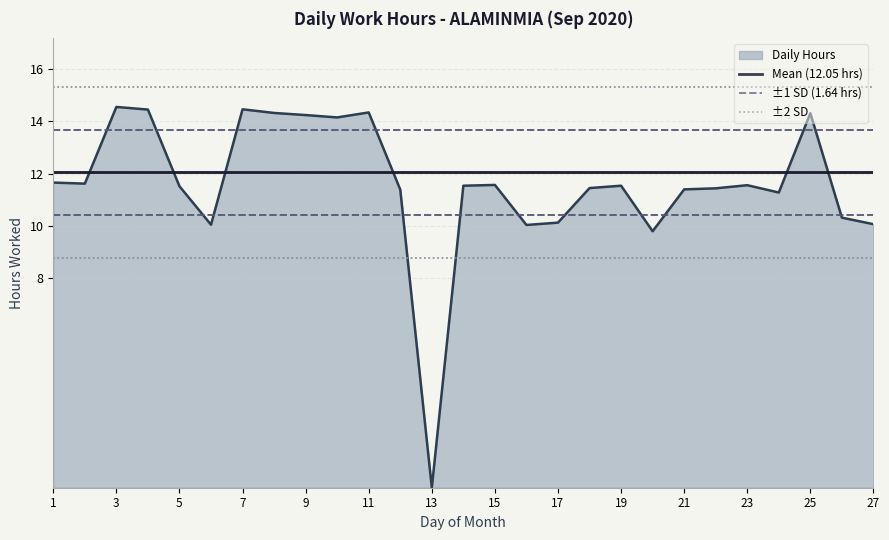

The Daily Hours series shows 14.3 at 25. True or false?

True